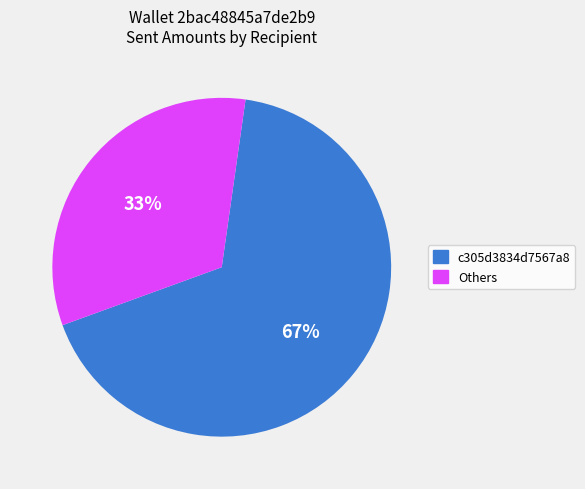

Which category accounts for the majority?

c305d3834d7567a8